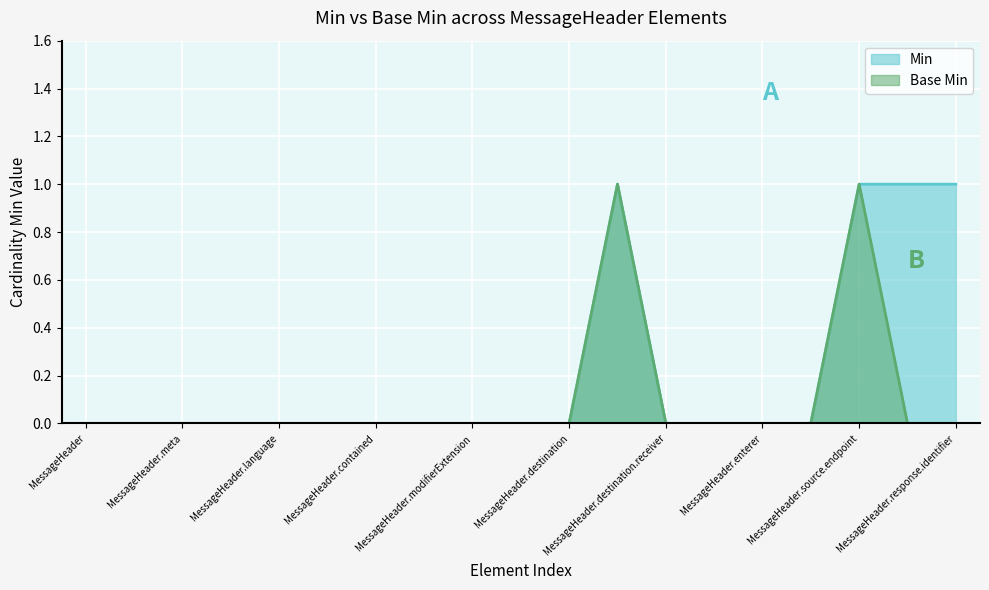

True or false: Base Min and Min intersect in this chart.

False